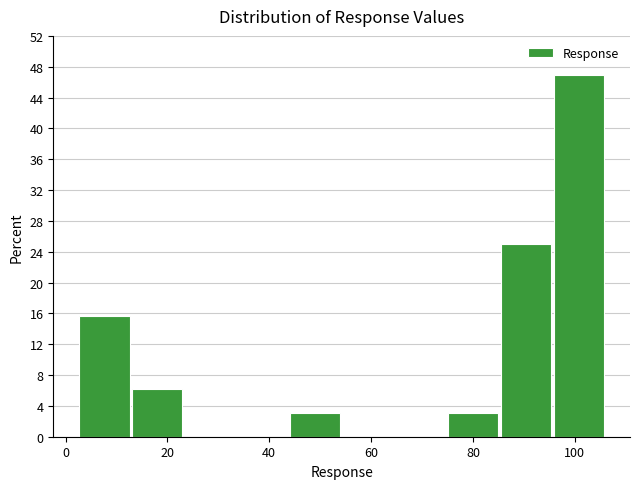

Reading left to right, list every bar in this chart as the range it spans on the x-axis followed by its height. Neither the bar edges nor the heights are printed on the chart, so give them approximately, as read against the axes.

2 to 14: 15.5
14 to 24: 6.5
24 to 34: 0
34 to 44: 0
44 to 54: 3.0
54 to 64: 0
64 to 76: 0
76 to 86: 3.0
86 to 96: 25.0
96 to 106: 47.0